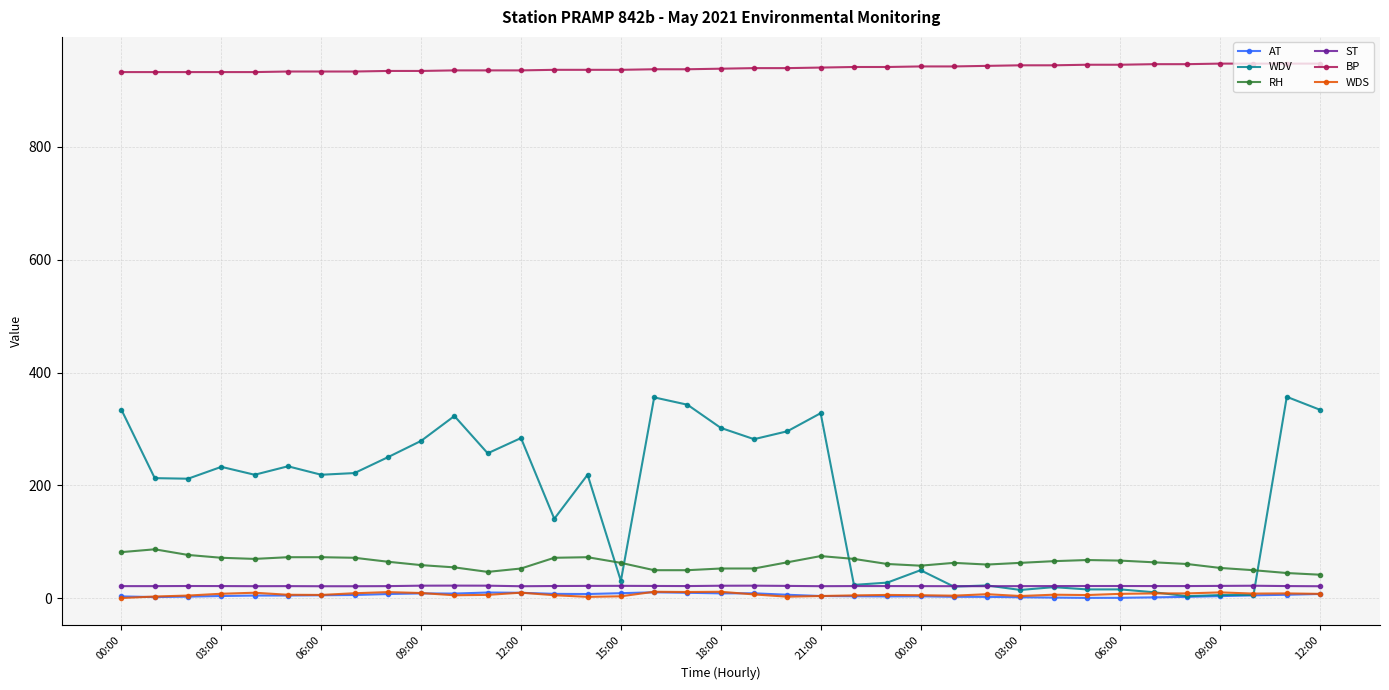

What is the greatest value displayed?

947.0